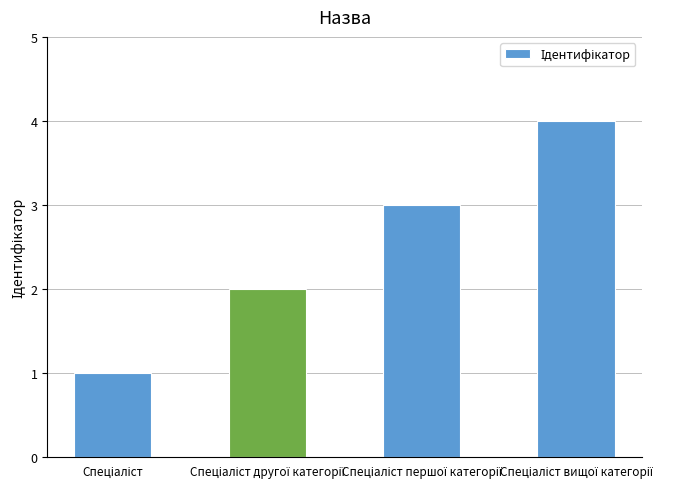

What is the value of the 1st bar from the left?

1